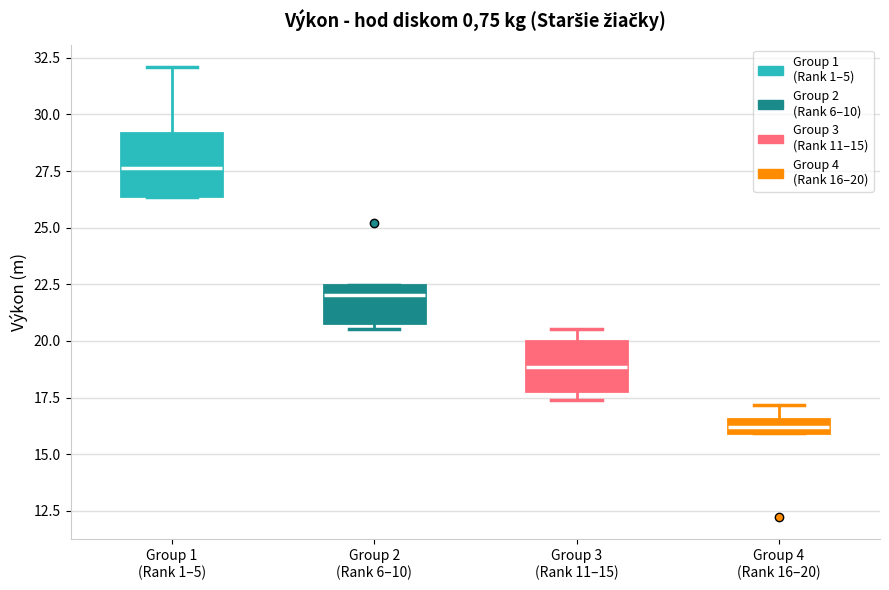

Which box has the highest median line?

Group 1 (Rank 1–5)